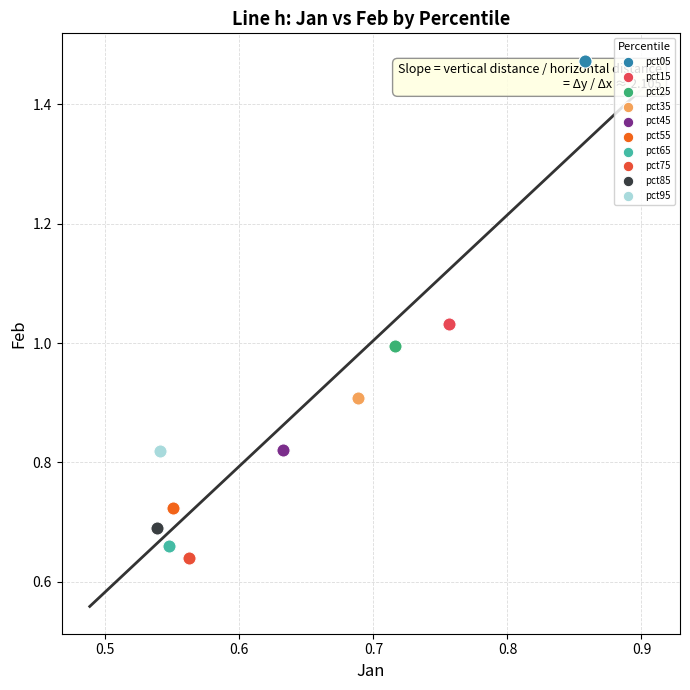

Which series contains the lowest Y value?

pct75